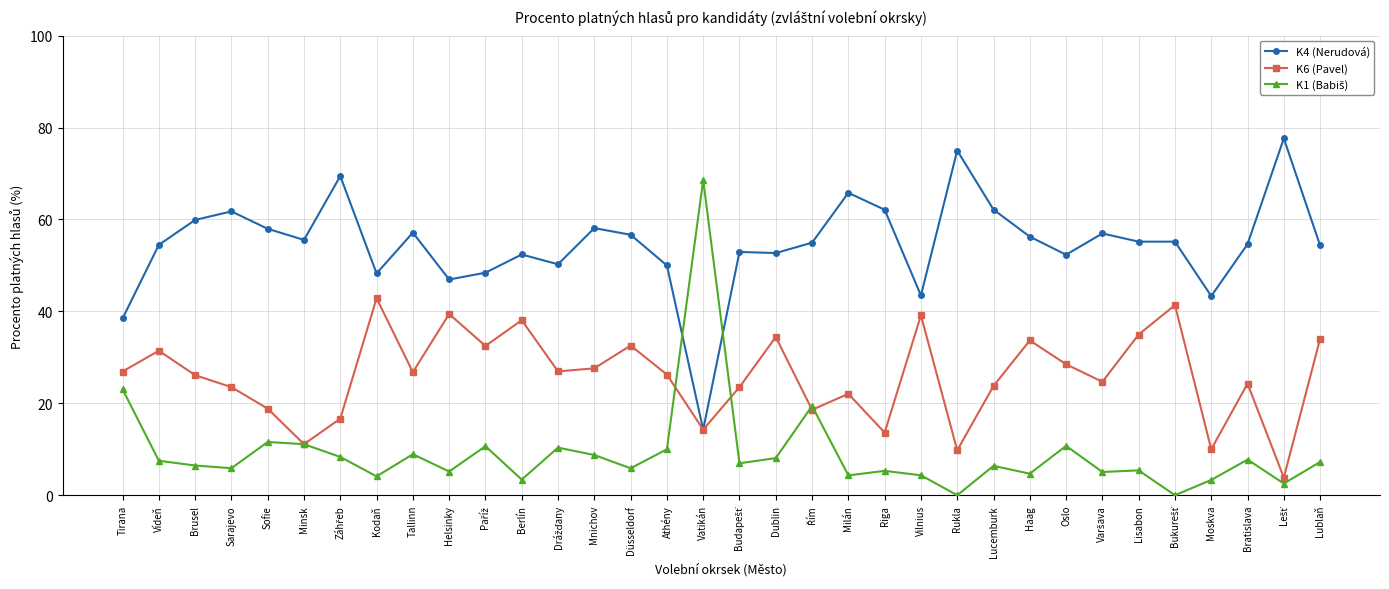

What is the spread (max minus min) of values at Moskva?

40.0